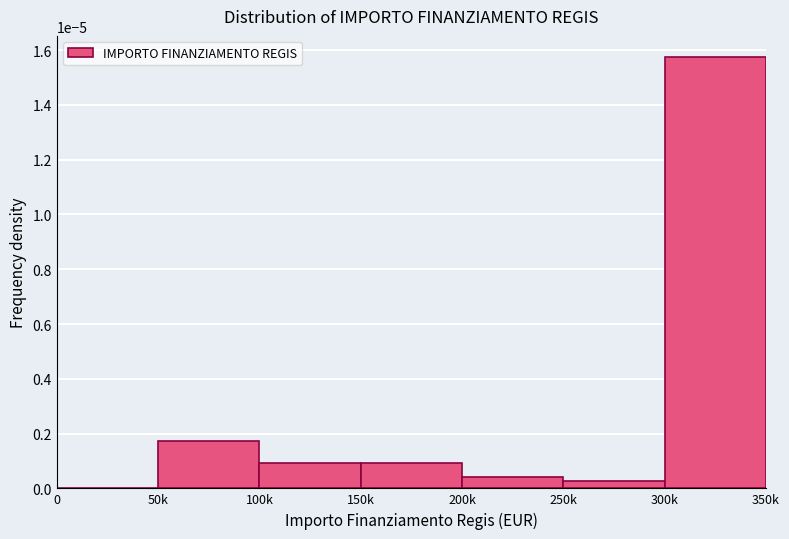

Which category has the highest value across all series?

300k